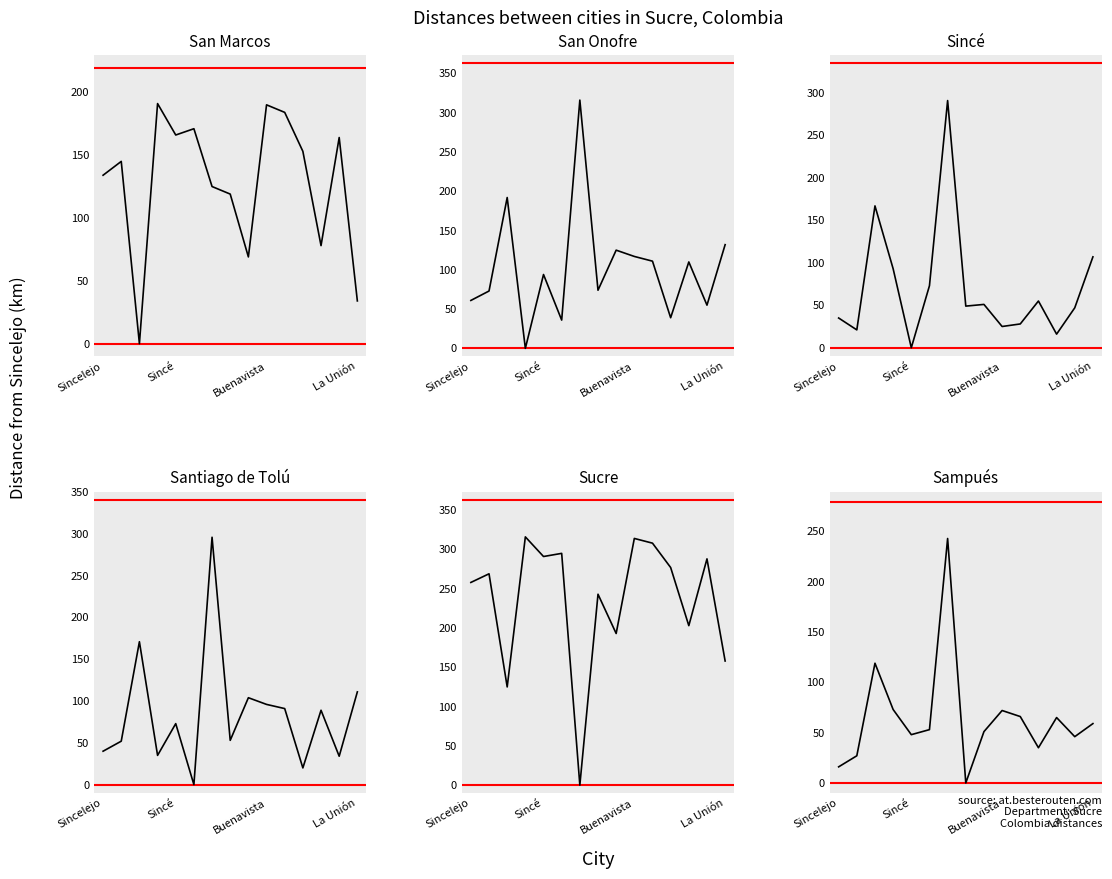

Does the chart have visible grid lines?

No